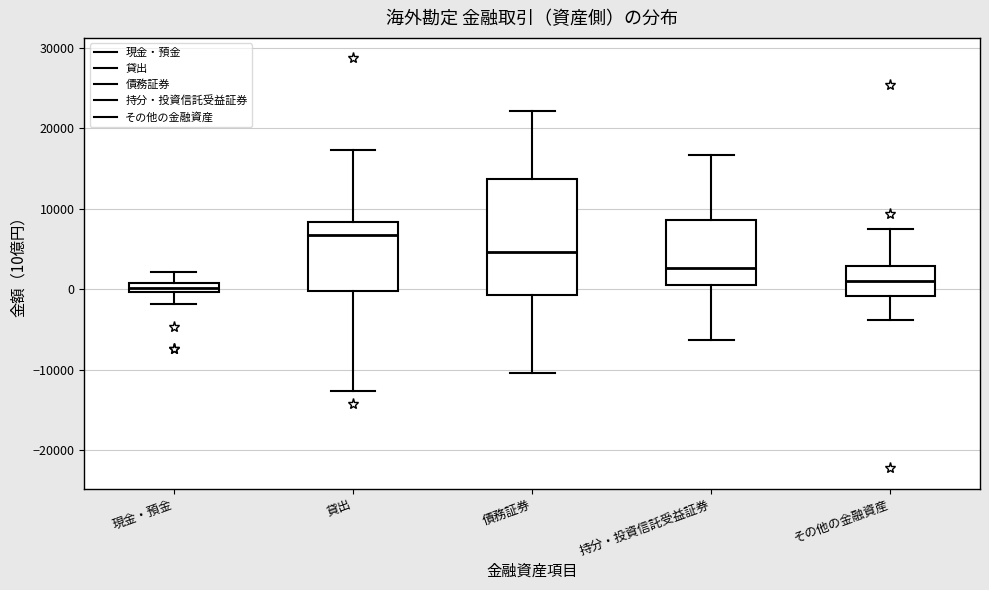

Which box is the tallest, from its lower edge to its upper edge?

債務証券